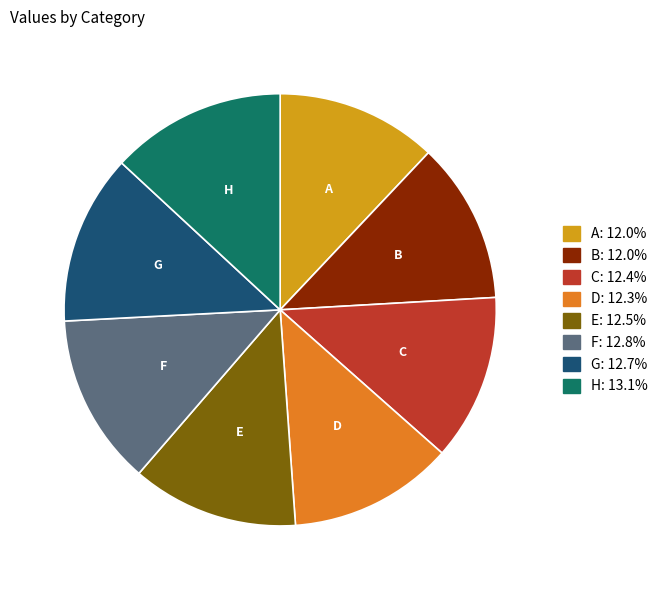

Combined, do D and G account for over 50%?

No